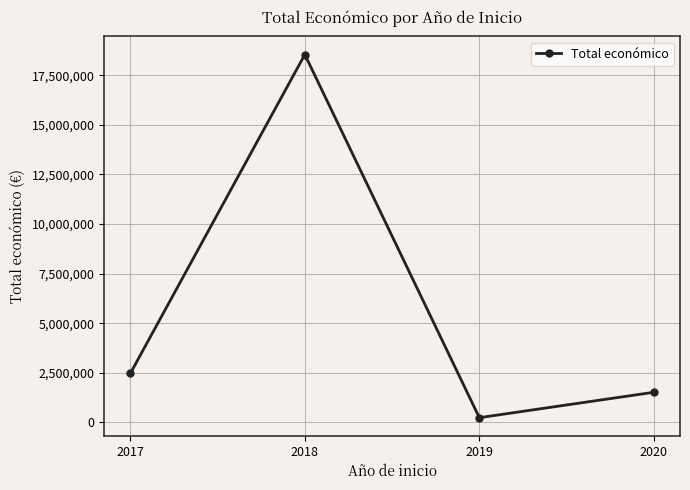

How many data points does each series have?

4